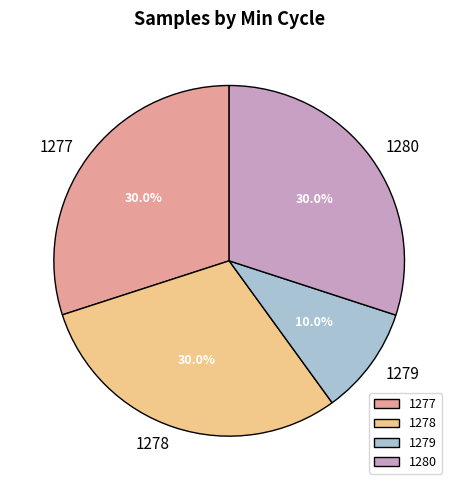

How much of the chart is everything except 1280?

70.0%